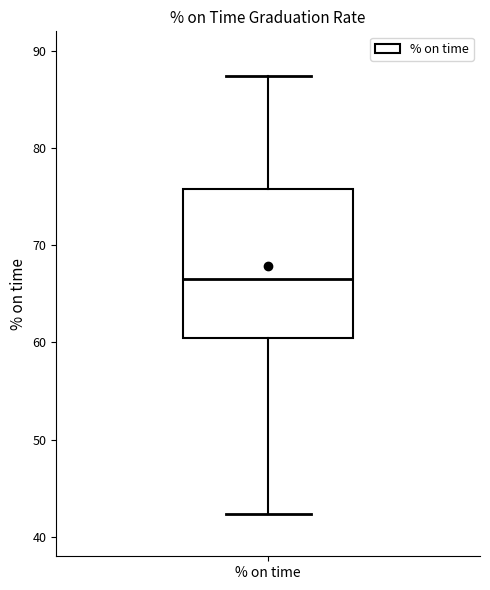

Where does the lower whisker of the box for % on time end on the y-axis? The values are not printed on the chart, so give them approximately, as read against the axis.

42